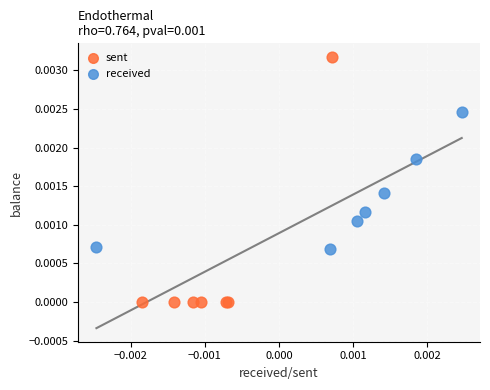

Which series has the largest Y range (max minus min)?

sent